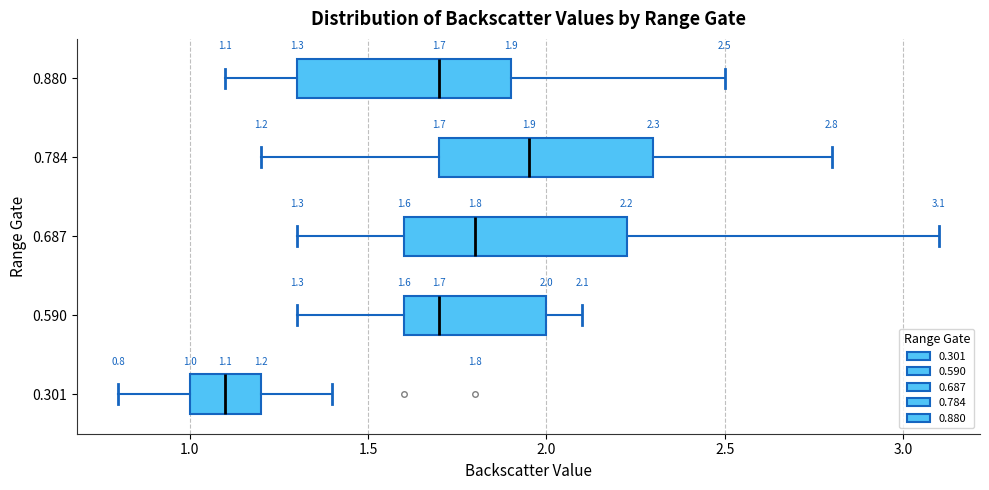

Which box has the furthest to the right median line?

0.784